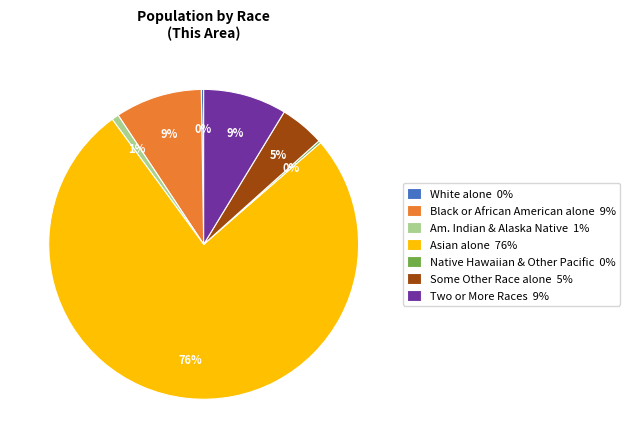

Between Am. Indian & Alaska Native 1% and Some Other Race alone 5%, which is larger?

Some Other Race alone 5%